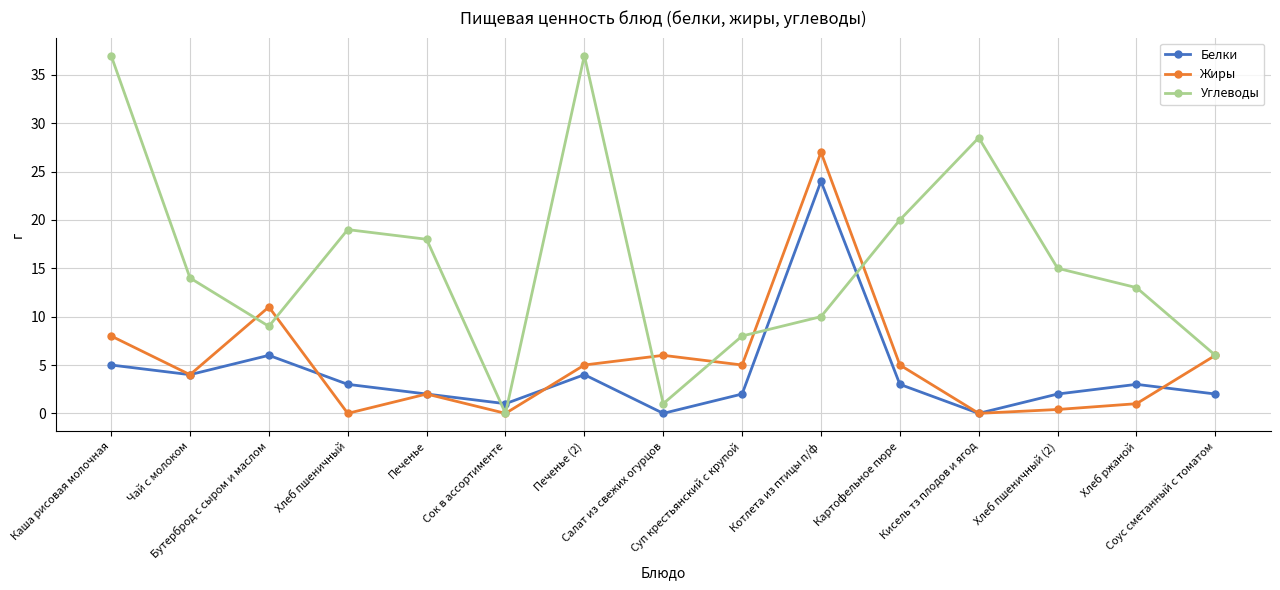

List the series in order of their peak value, highest first.

Углеводы, Жиры, Белки